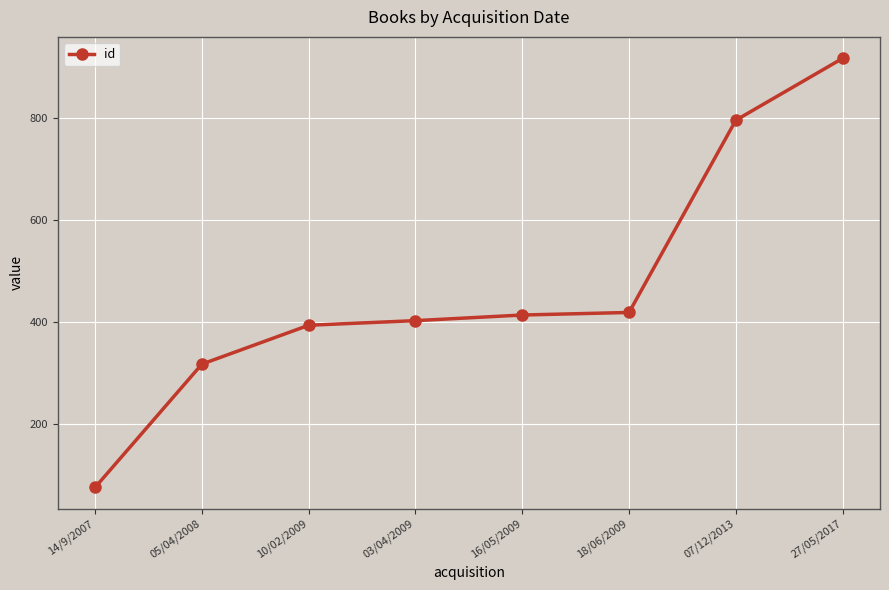

At which category does the chart reach its peak across all series?

27/05/2017